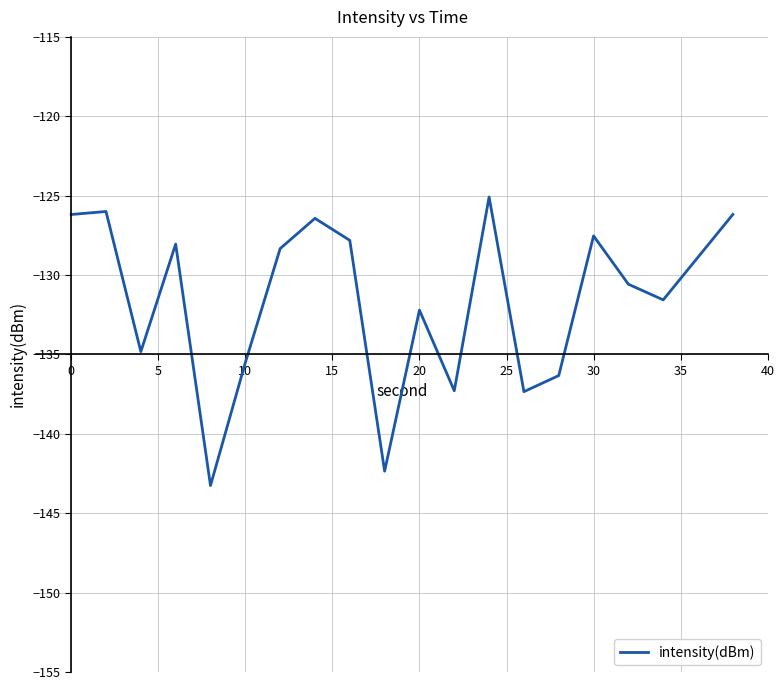

What is the difference between the maximum and minimum values?

18.2